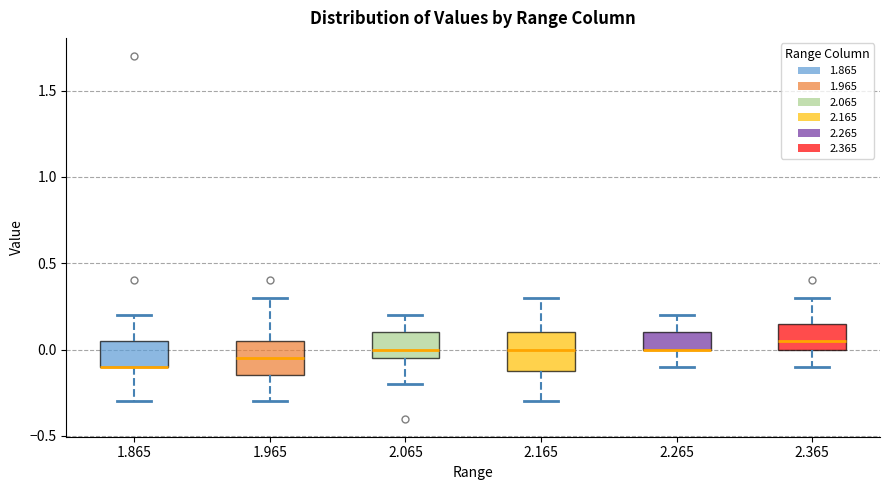

Reading left to right, read every box against the y-axis: the position of its median line, the range the box covers, and the ends of its whiskers. The values are not printed on the chart, so give them approximately, as read against the axis.

1.865: median -0.10 (drawn on the box's lower edge), box -0.10 to 0.05, whiskers -0.30 to 0.20
1.965: median -0.05, box -0.15 to 0.05, whiskers -0.30 to 0.30
2.065: median 0.00, box -0.05 to 0.10, whiskers -0.20 to 0.20
2.165: median 0.00, box -0.10 to 0.10, whiskers -0.30 to 0.30
2.265: median 0.00 (drawn on the box's lower edge), box 0.00 to 0.10, whiskers -0.10 to 0.20
2.365: median 0.05, box 0.00 to 0.15, whiskers -0.10 to 0.30